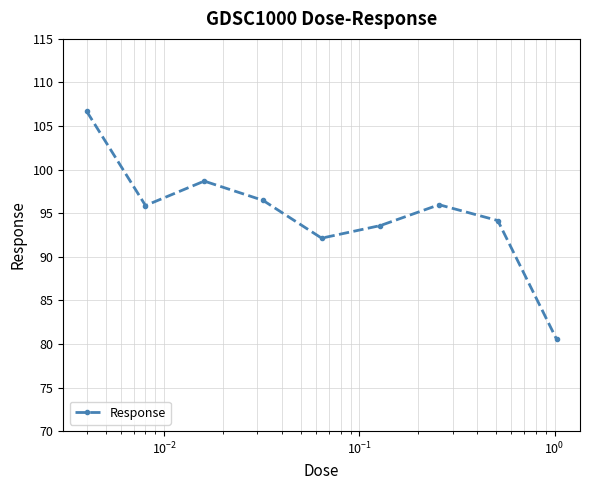

What is the value of the 5th point from the left?

92.1